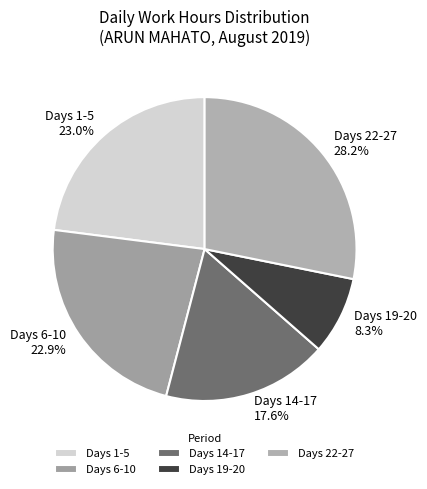

Do Days 14-17 17.6% and Days 1-5 23.0% together represent more than half of the pie?

No